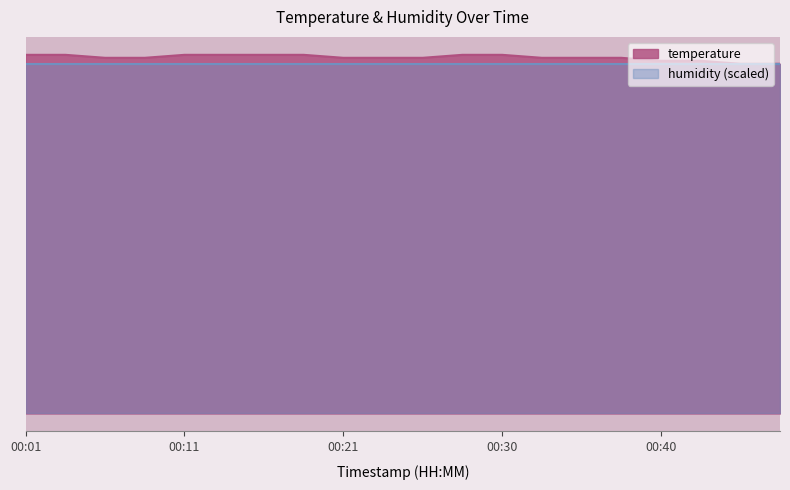

Which label corresponds to the smallest value in the chart?

00:45